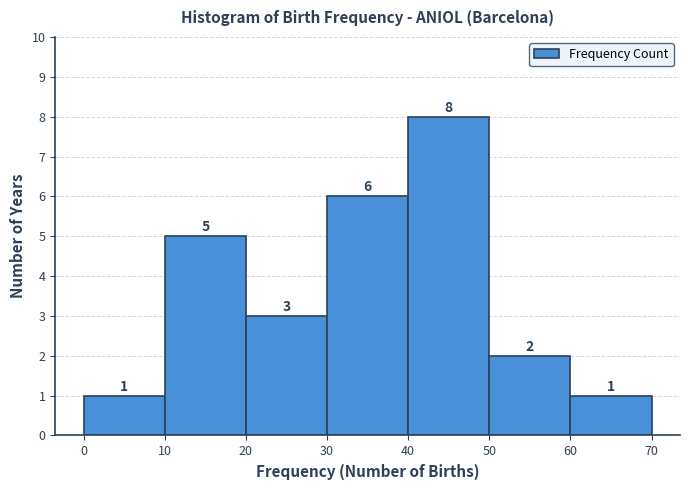

Reading left to right, transcribe this chart: for each bar, give the range it covers on the x-axis and its height.

0 to 10: 1
10 to 20: 5
20 to 30: 3
30 to 40: 6
40 to 50: 8
50 to 60: 2
60 to 70: 1